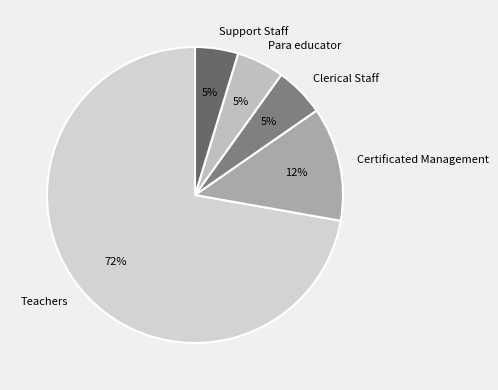

Is the sum of Teachers and Clerical Staff greater than half?

Yes